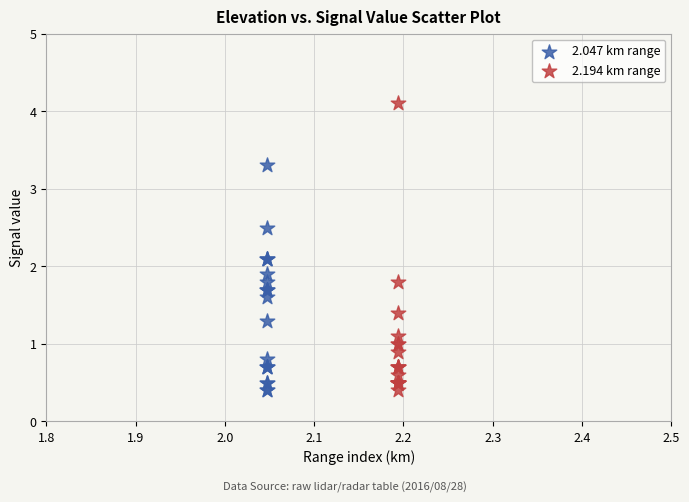

Which series reaches the maximum Y coordinate?

2.194 km range